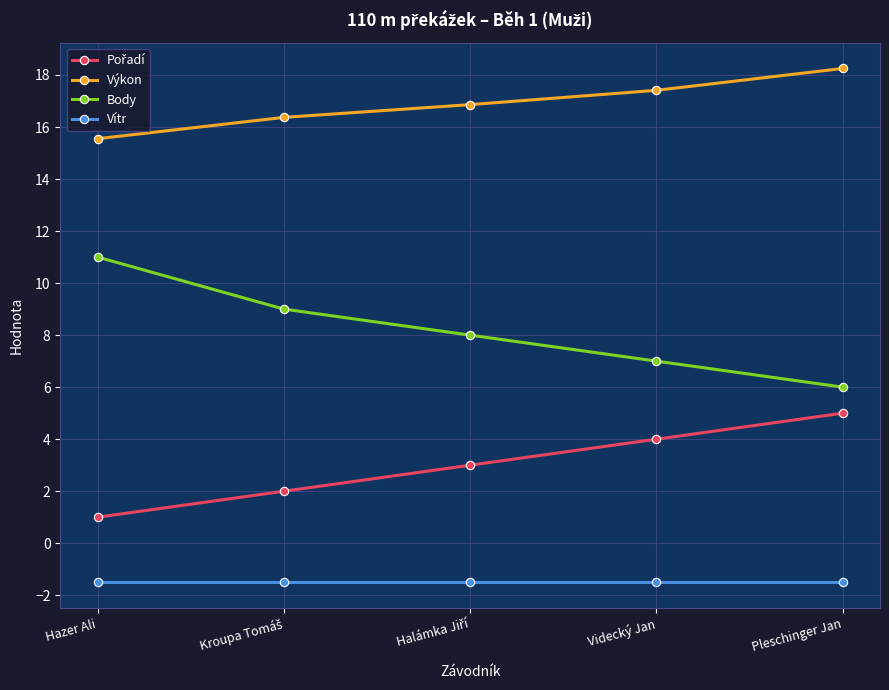

True or false: Vítr and Výkon intersect in this chart.

False